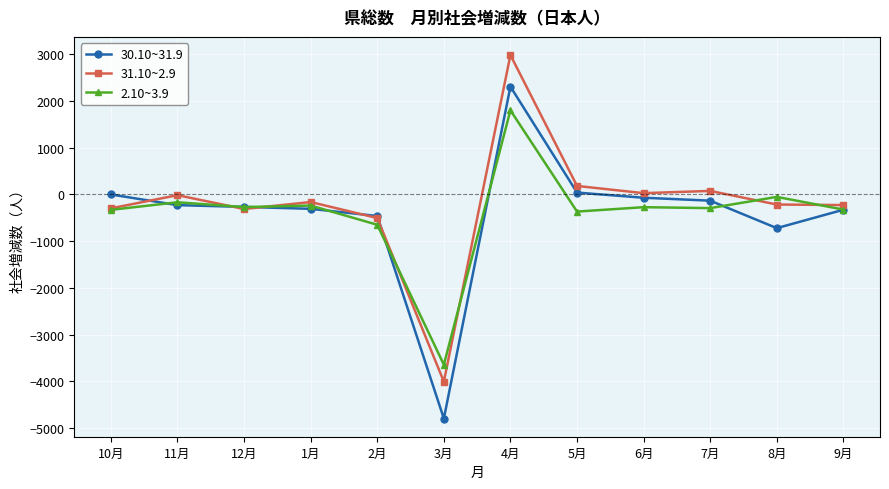

Between 3月 and 6月, which series saw the biggest shift?

30.10~31.9